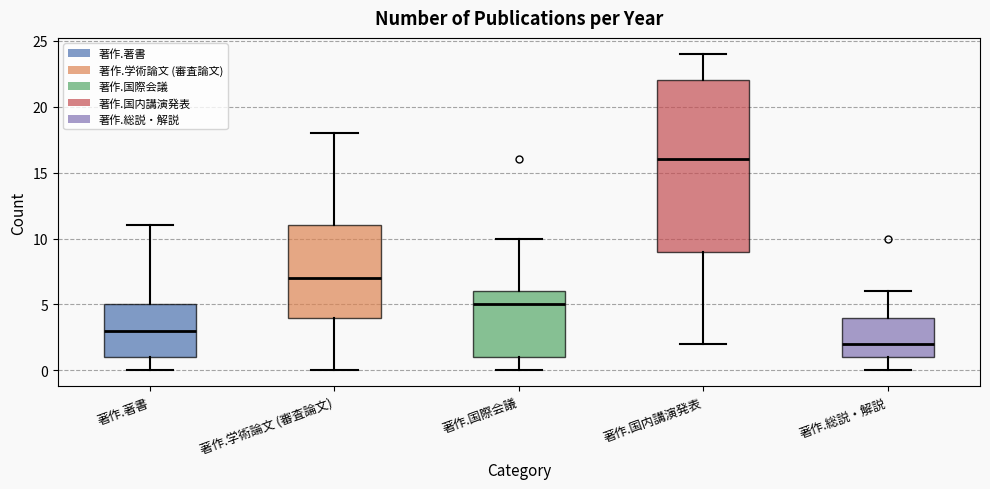

Where is the lower edge of the box for 著作.著書 on the y-axis? The values are not printed on the chart, so give them approximately, as read against the axis.

1